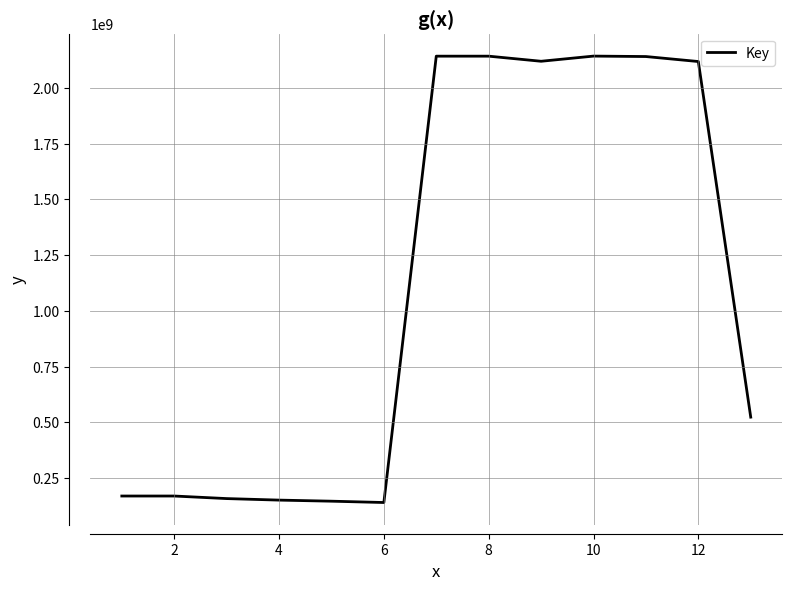

What is the minimum value shown in the chart?

140002597